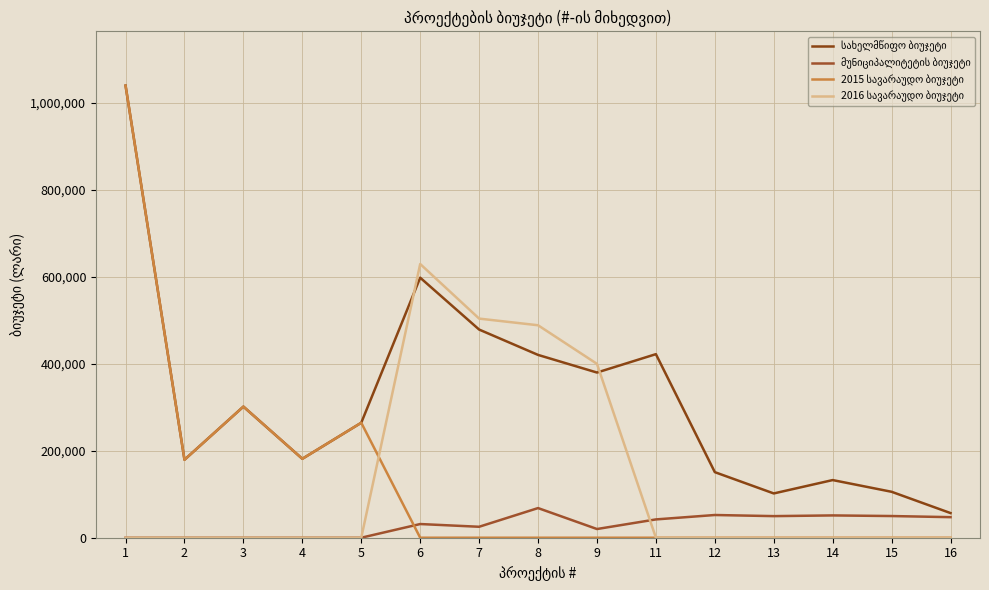

Between 13 and 11, which is larger?

11